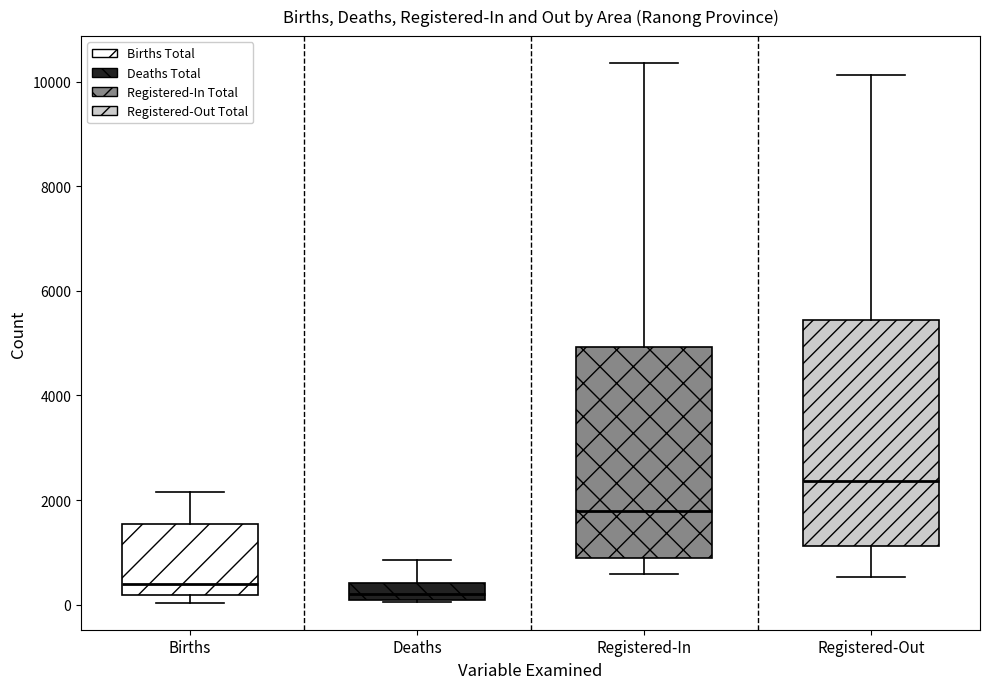

Reading left to right, read every box against the y-axis: the position of its median line, the range the box covers, and the ends of its whiskers. The values are not printed on the chart, so give them approximately, as read against the axis.

Births: median 400, box 200 to 1600, whiskers 0 to 2200
Deaths: median 200, box 0 to 400, whiskers 0 to 800
Registered-In: median 1800, box 800 to 5000, whiskers 600 to 10400
Registered-Out: median 2400, box 1200 to 5400, whiskers 600 to 10200